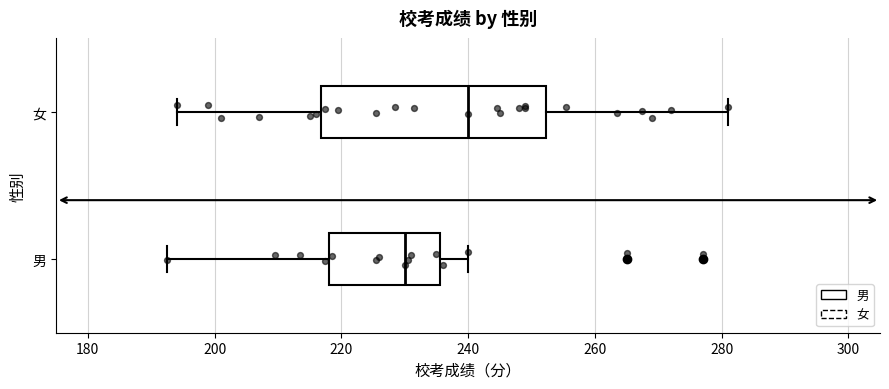

Reading bottom to top, transcribe this box plot: for each box, give where its median line is, the range the box spans, and where its two whiskers end, as read against the x-axis. The values are not printed on the chart, so give them approximately, as read against the axis.

男: median 230, box 218 to 236, whiskers 192 to 240
女: median 240, box 216 to 252, whiskers 194 to 282